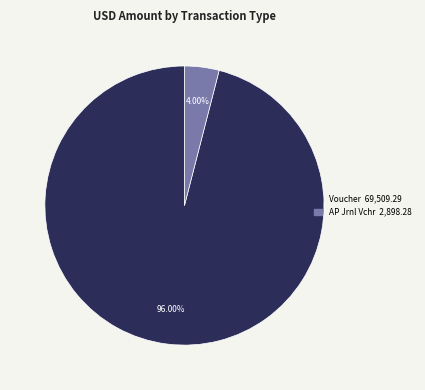

Does any single category account for the majority?

Yes